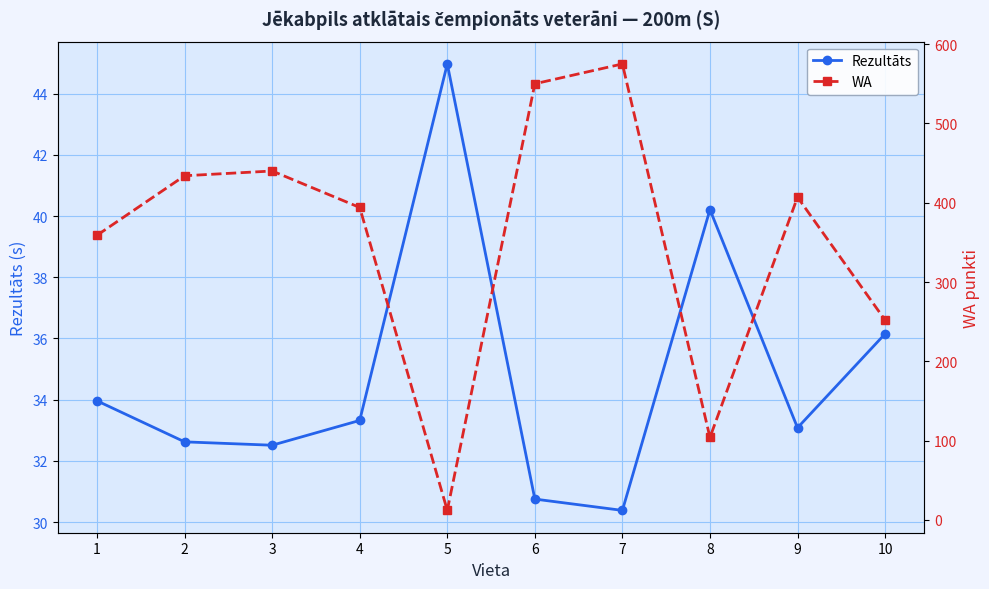

At which category is the sum across all series the highest?

7